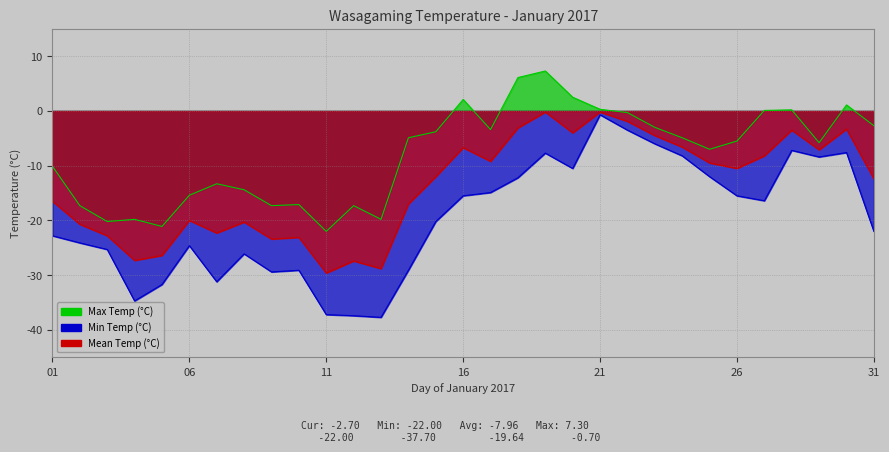

Is it true that Min Temp (°C) equals -0.4 at 21?

False